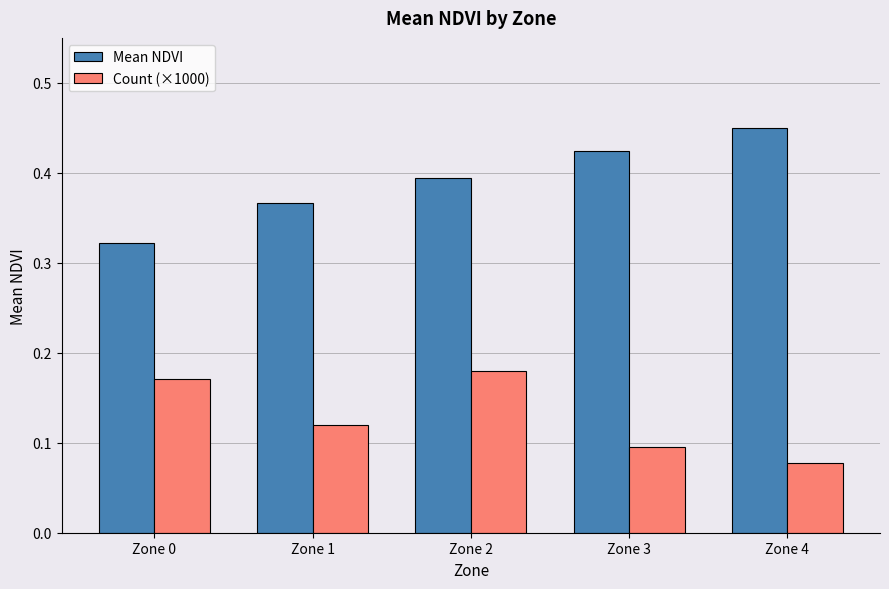

At how many categories does at least one series exceed 0?

5